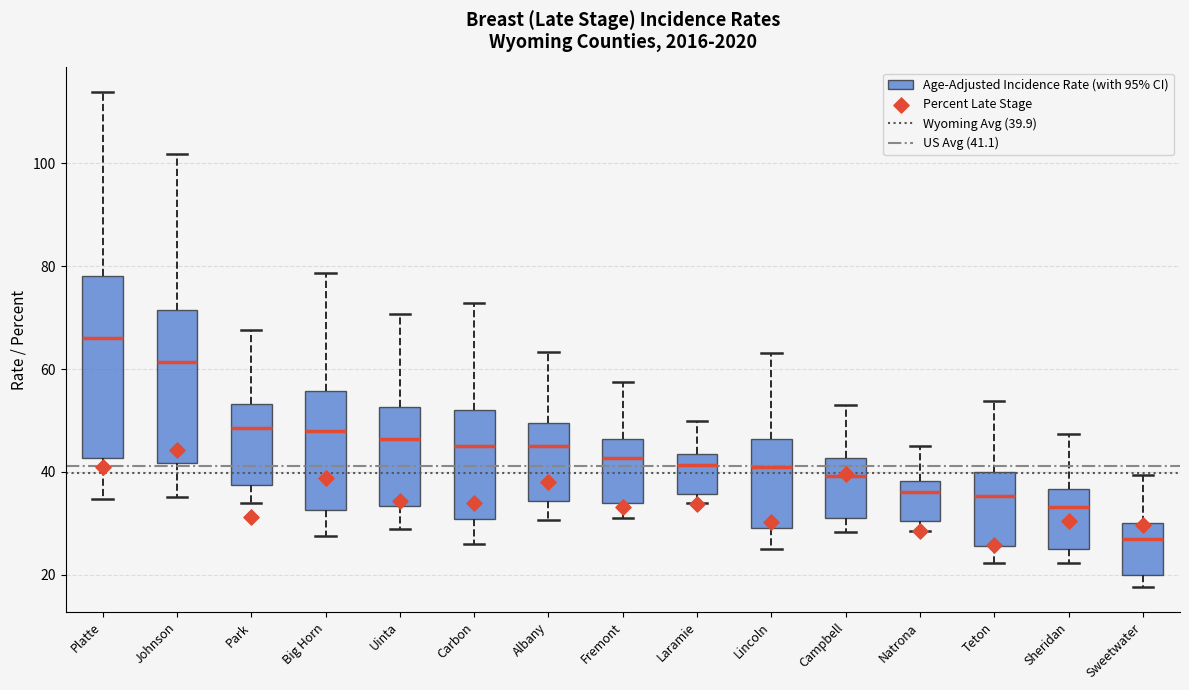

Where does the lower whisker of the box for Campbell end on the y-axis? The values are not printed on the chart, so give them approximately, as read against the axis.

28